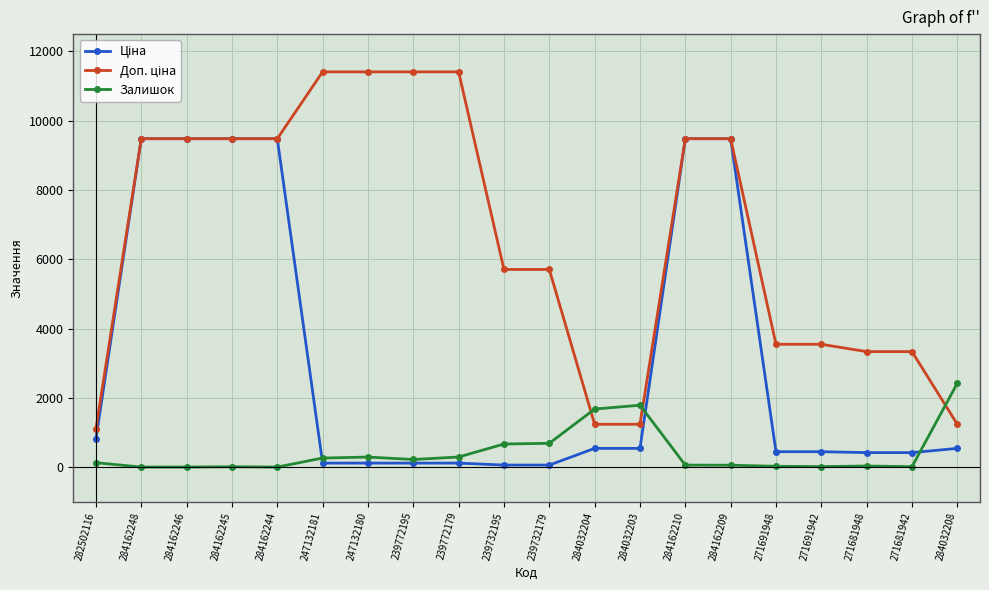

Which category has the highest value in the Залишок series?

284032208